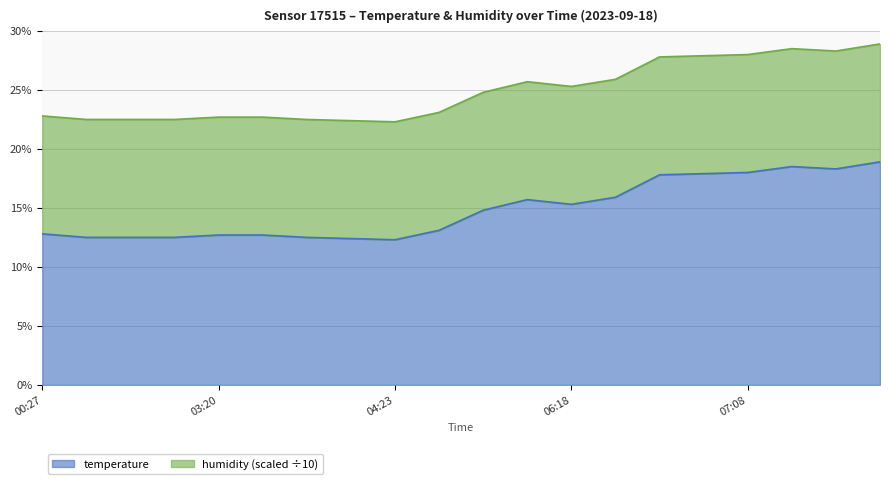

Where is the first local maximum?

06:15